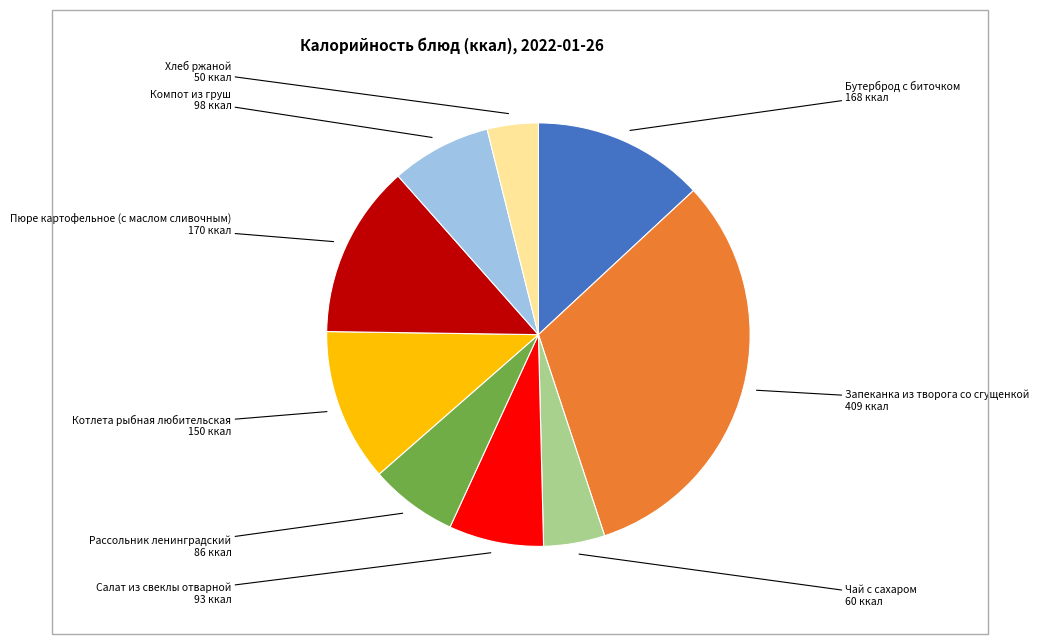

Approximately how many times larger is the value at Запеканка из творога со сгущенкой compared to Котлета рыбная любительская?

2.7